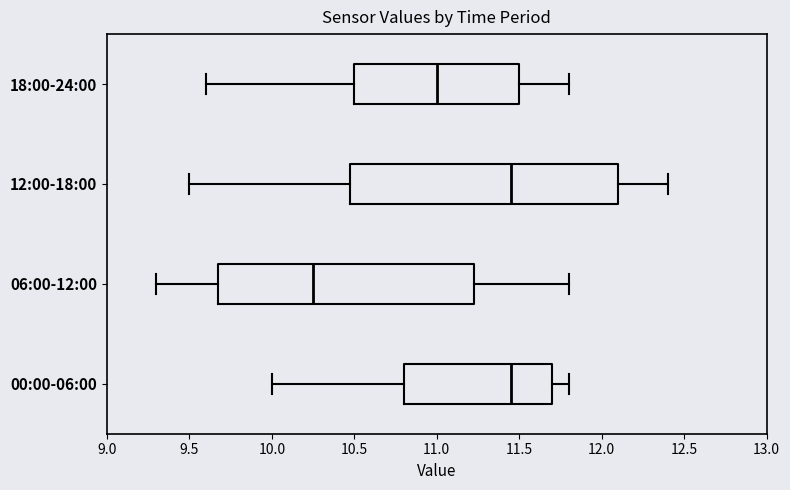

Where does the right whisker of the box for 12:00-18:00 end on the x-axis? The values are not printed on the chart, so give them approximately, as read against the axis.

12.40